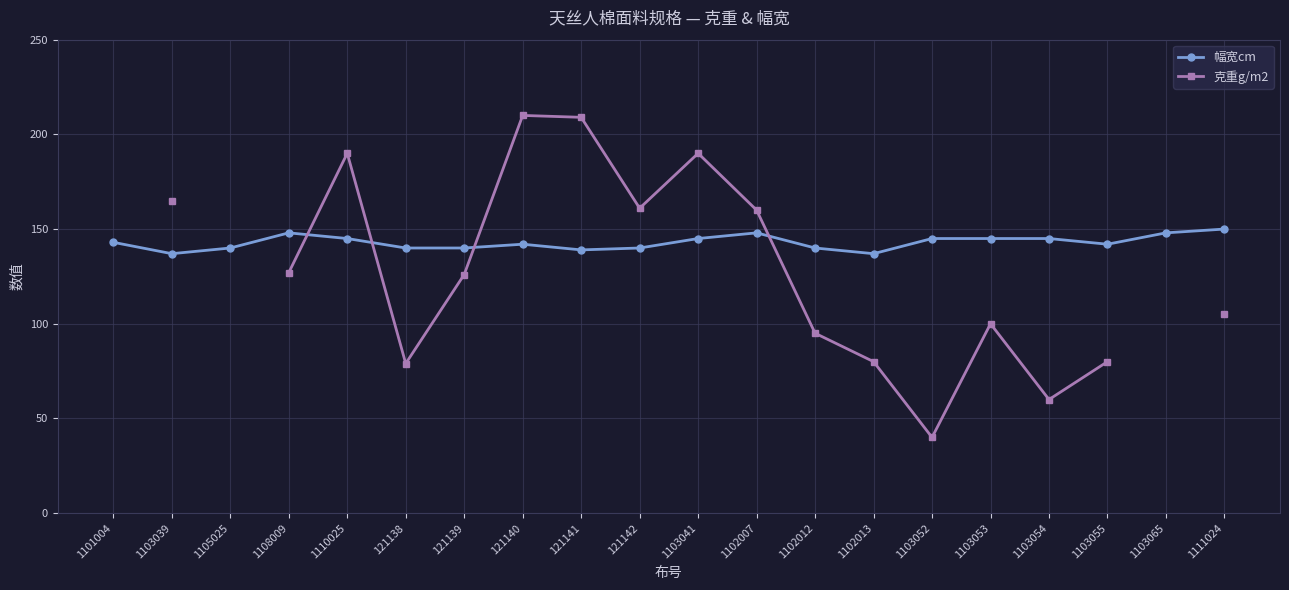

What is the value of the 幅宽cm point at the 4th from the left?

148